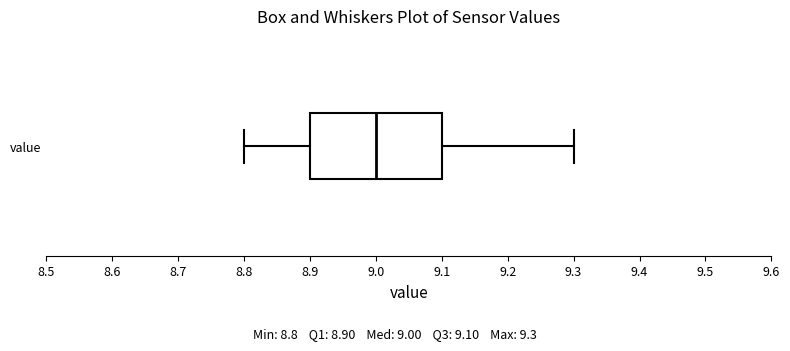

Read this box plot against the x-axis: the position of the median line, the range covered by the box, and the ends of both whiskers. The values are not printed on the chart, so give them approximately, as read against the axis.

median 9.0, box 8.9 to 9.1, whiskers 8.8 to 9.3